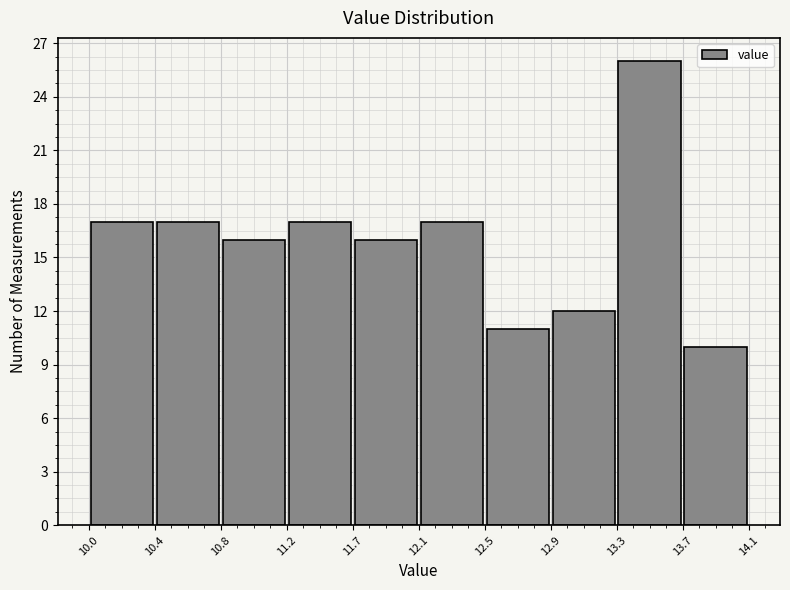

Over which range of the x-axis is the bar tallest?

13.3 to 13.7